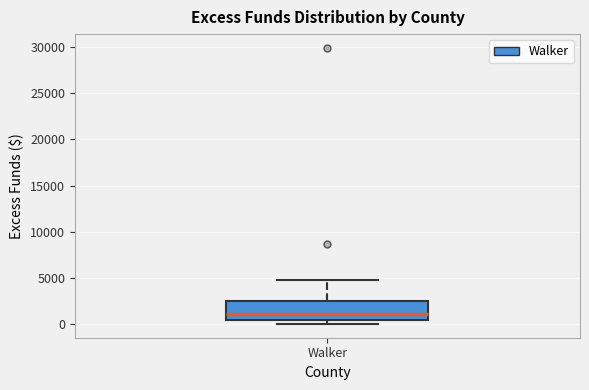

Transcribe this box plot: give where the median line is, the range the box spans, and where the two whiskers end, as read against the y-axis. The values are not printed on the chart, so give them approximately, as read against the axis.

median 1000, box 500 to 2500, whiskers 0 to 4500